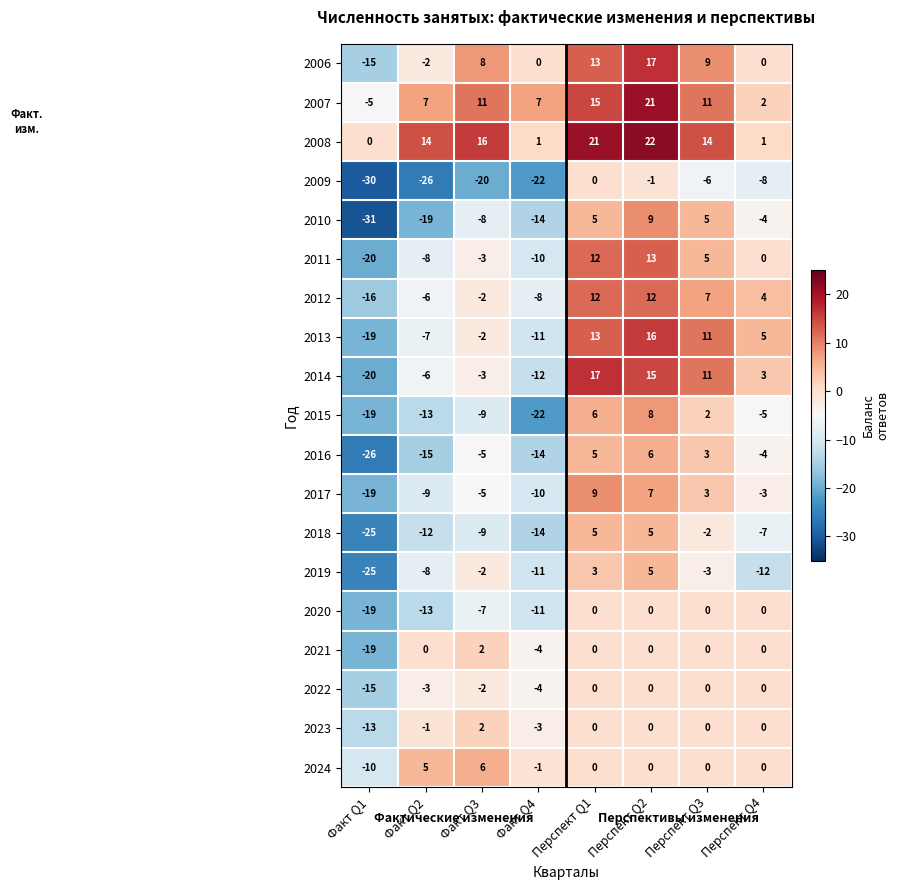

The 2008 series shows -10 at Факт Q1. True or false?

False